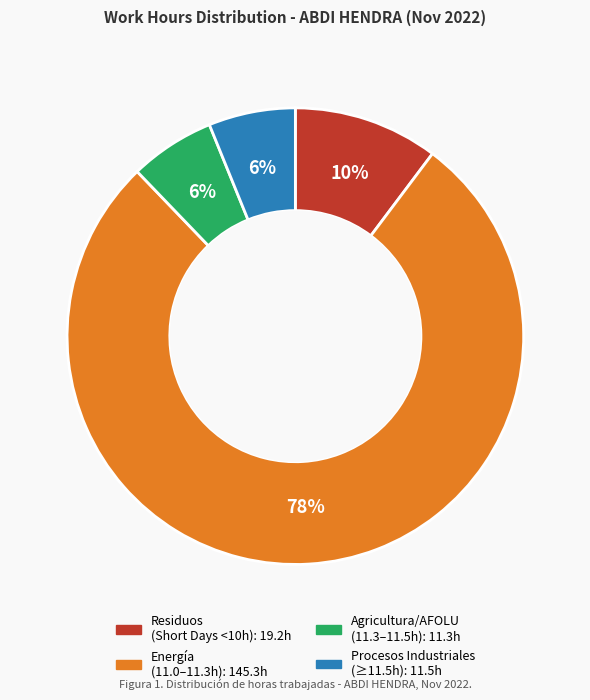

To the nearest percent, what is the average slice percentage?

25%